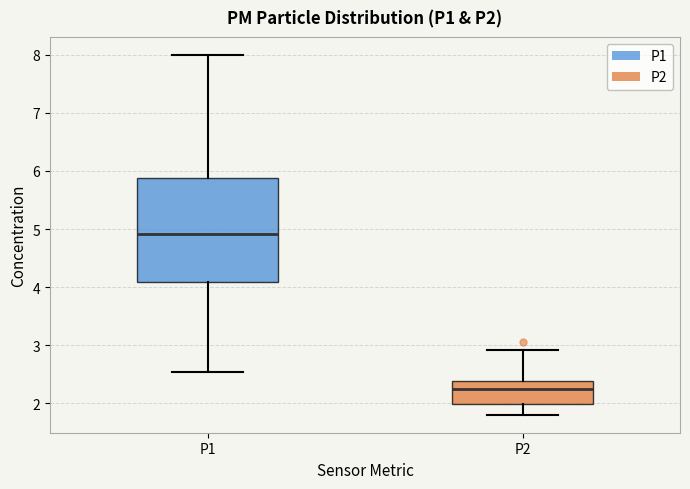

Which box is the tallest, from its lower edge to its upper edge?

P1